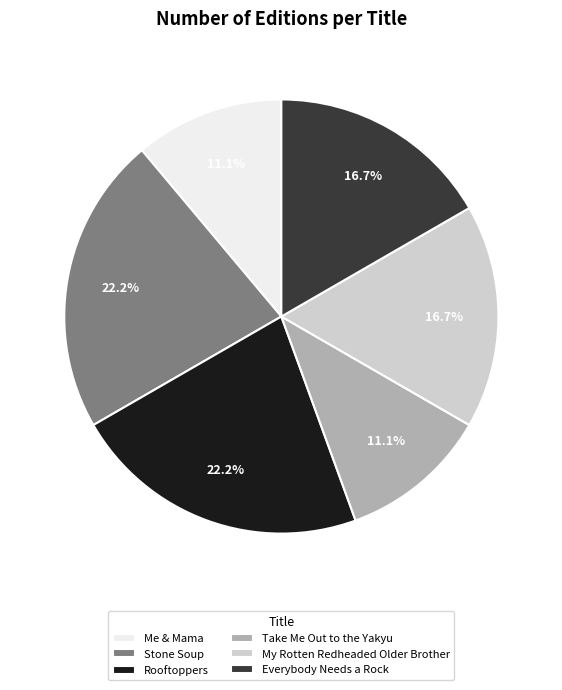

Is there a majority slice in this chart?

No